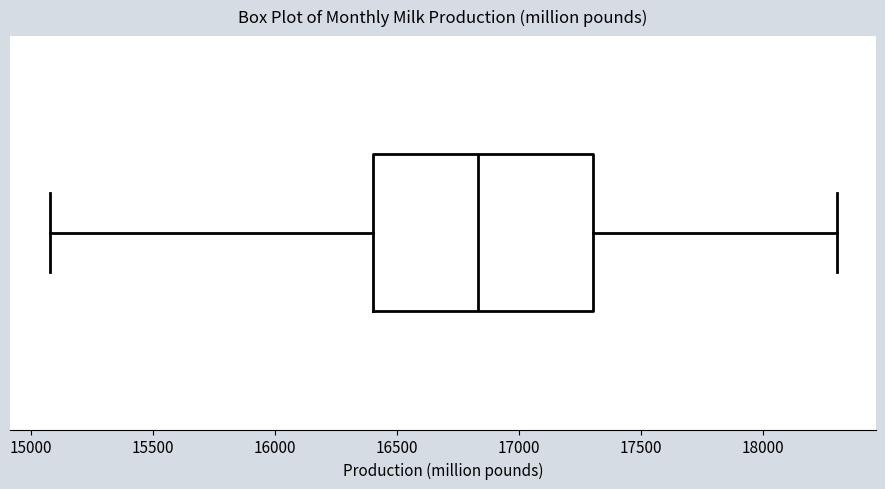

Transcribe this box plot: give where the median line is, the range the box spans, and where the two whiskers end, as read against the x-axis. The values are not printed on the chart, so give them approximately, as read against the axis.

median 16850, box 16400 to 17300, whiskers 15100 to 18300